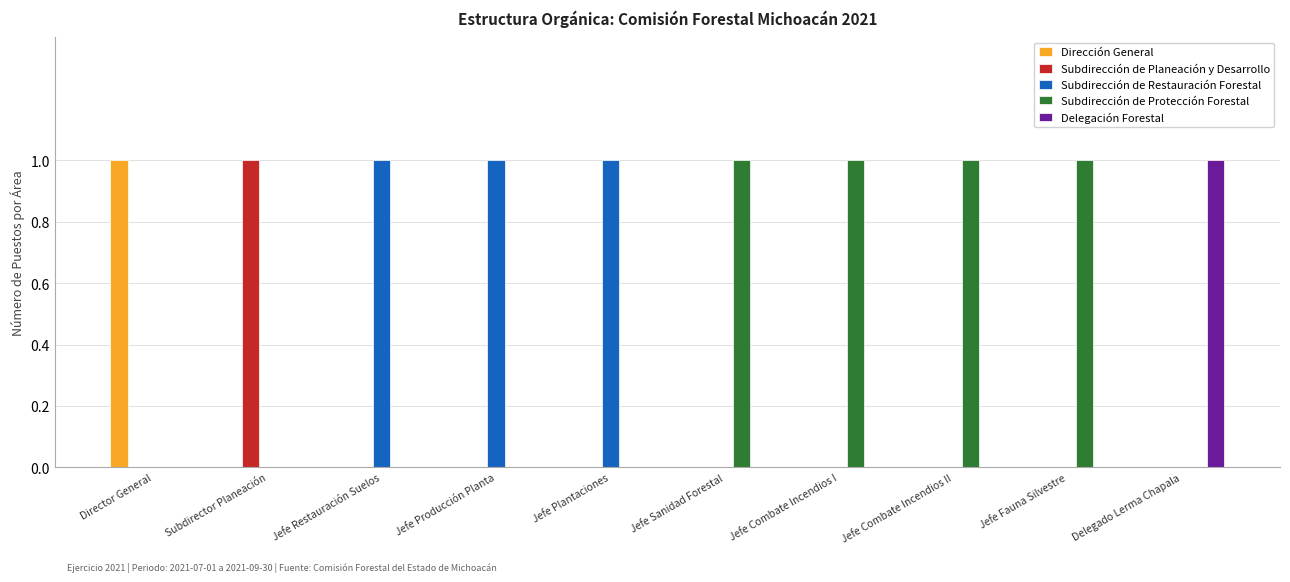

Is it true that Subdirección de Planeación y Desarrollo equals 0 at Jefe Fauna Silvestre?

True